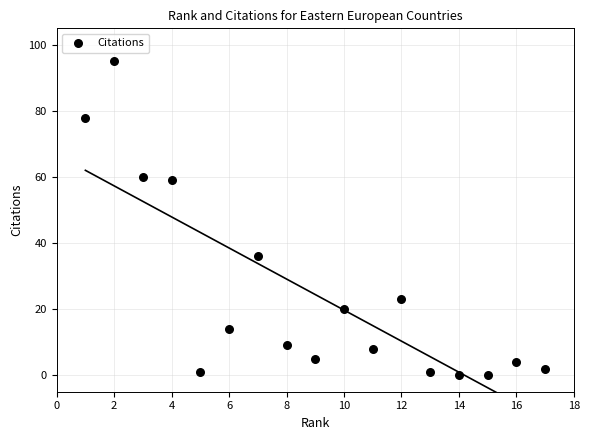

What is the range of Y values (max minus min)?

95